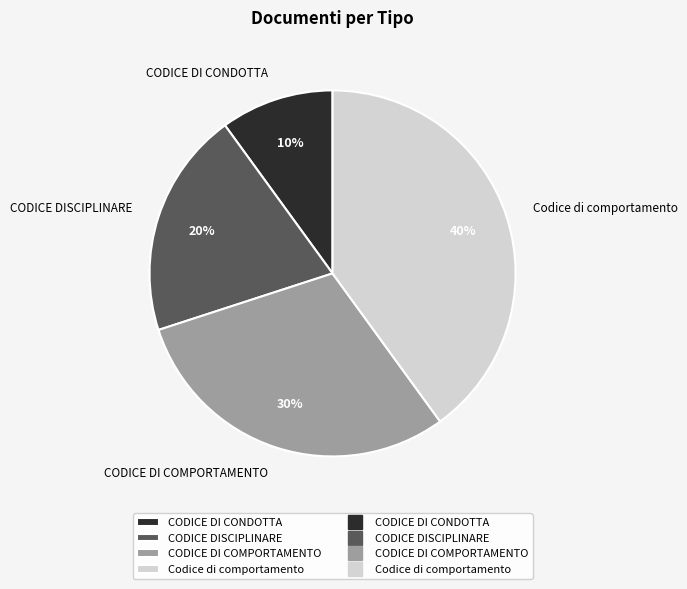

To the nearest percent, what portion does CODICE DISCIPLINARE represent?

20%